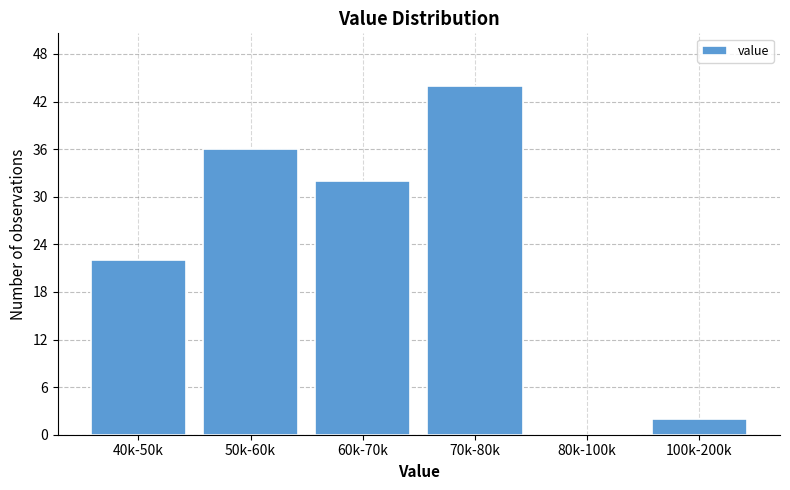

Reading right to left, list all the values displayed in this chart.

100k-200k=2	80k-100k=0	70k-80k=44	60k-70k=32	50k-60k=36	40k-50k=22